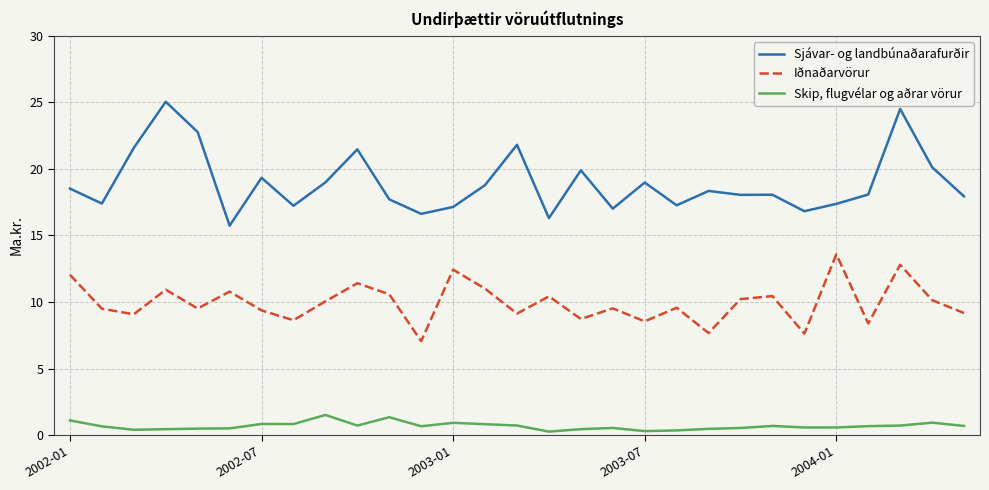

Which series has the widest spread of values?

Sjávar- og landbúnaðarafurðir